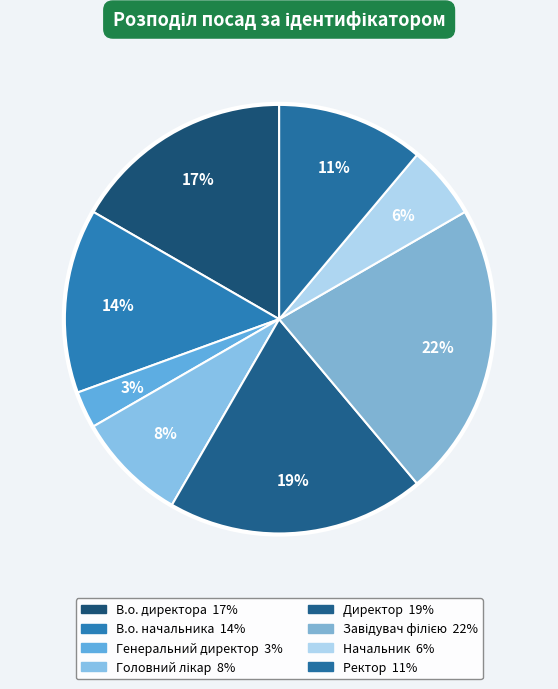

How many segments does this pie chart have?

8